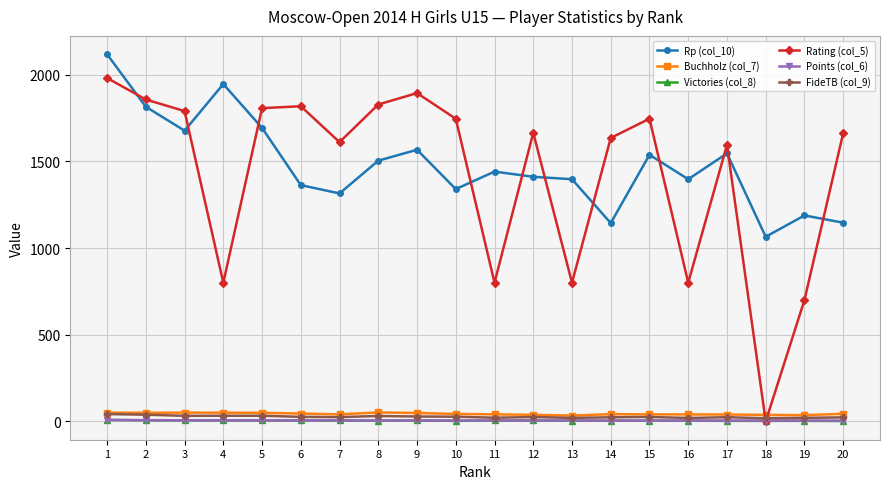

How many series are shown in this chart?

6